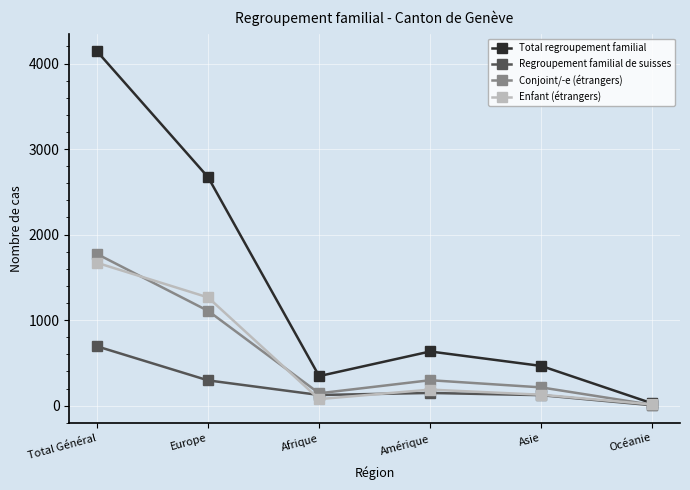

What is the label of the 1st point from the left?

Total Général